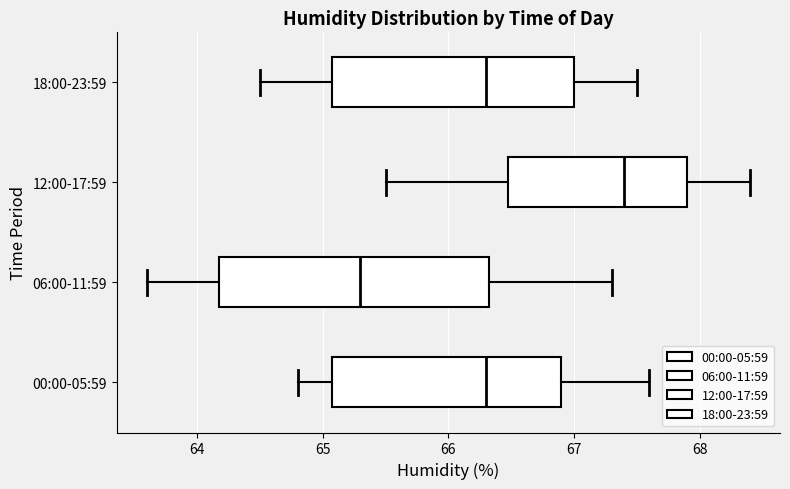

Comparing the boxes themselves (not the whiskers), which one is the widest?

06:00-11:59